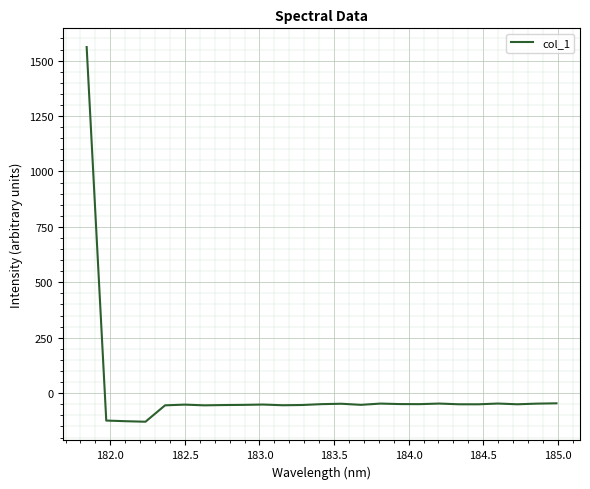

What is the greatest value displayed?

1561.0